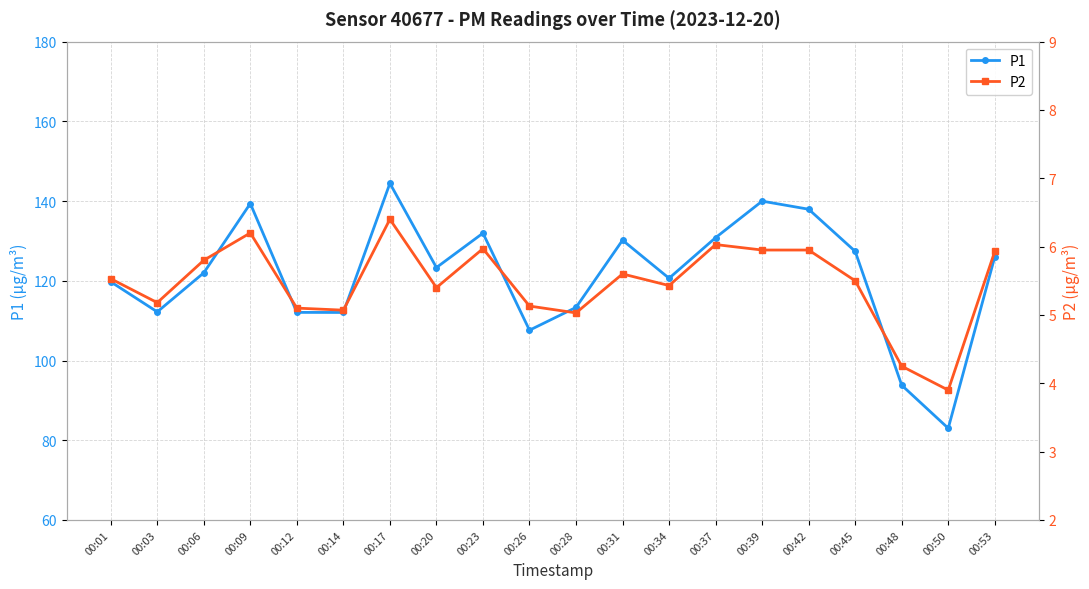

At how many categories does at least one series exceed 124?

9